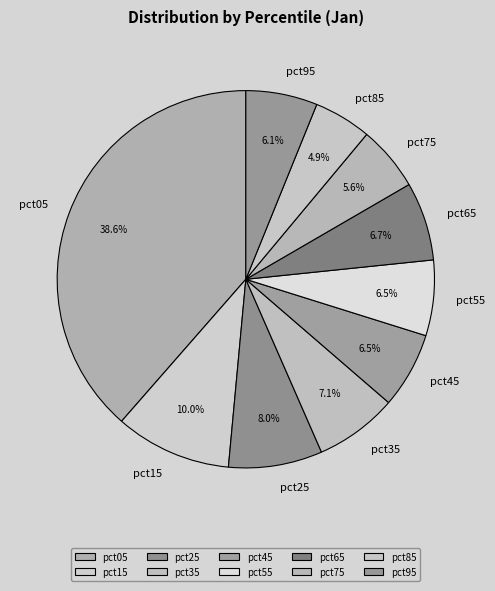

Which has a higher value, pct95 or pct65?

pct65